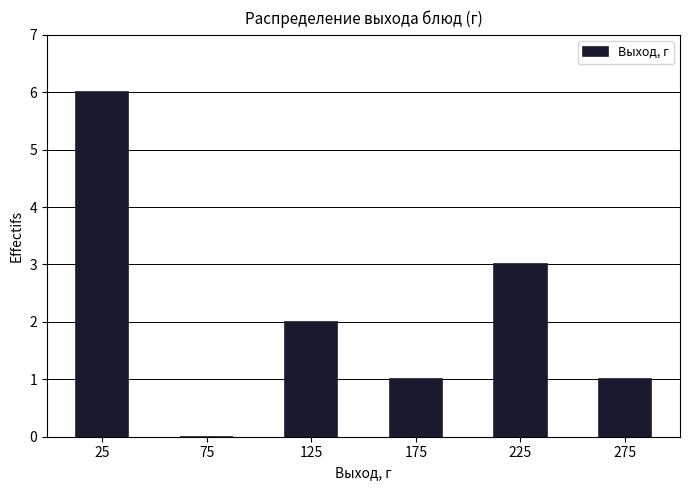

Which range on the x-axis has the tallest bar?

0 to 50